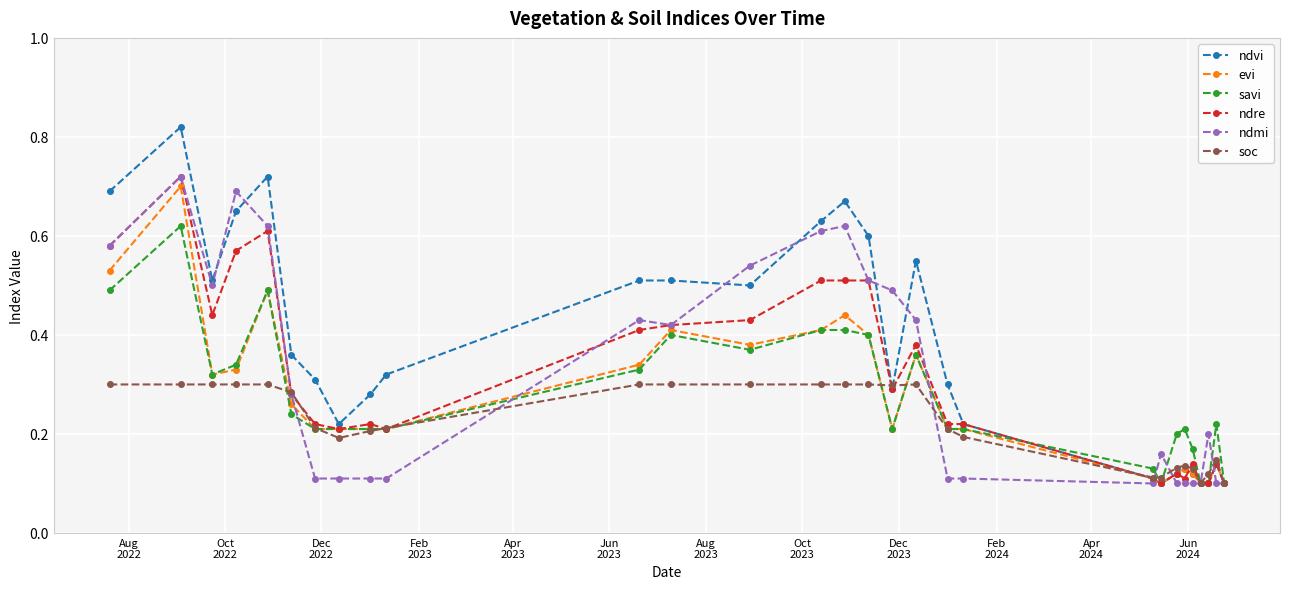

Which series has the largest range (max minus min)?

ndvi